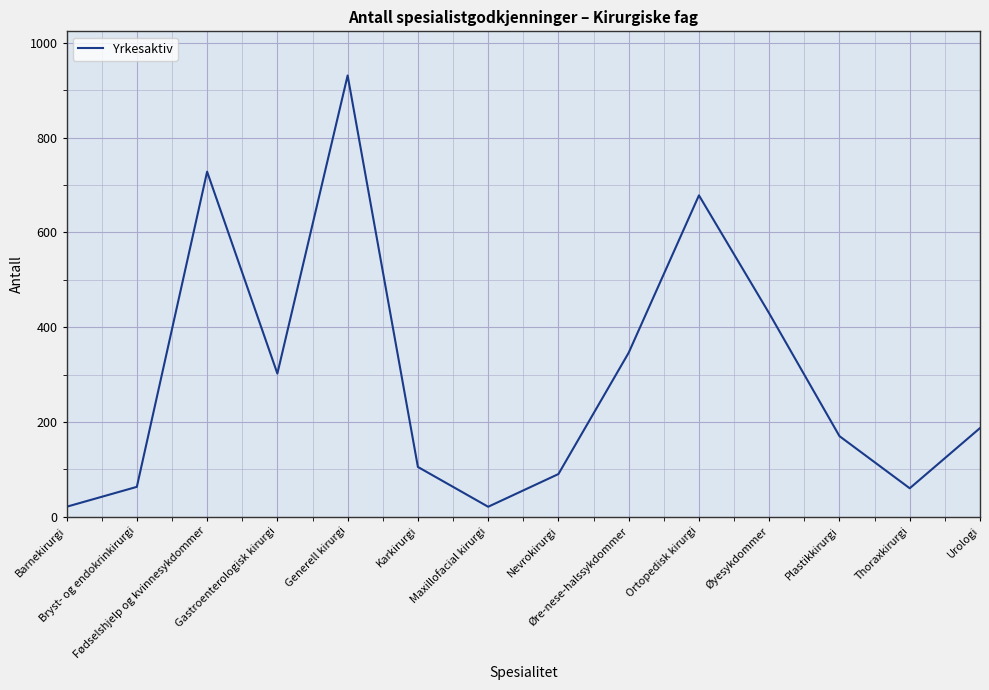

What is the average value?

295